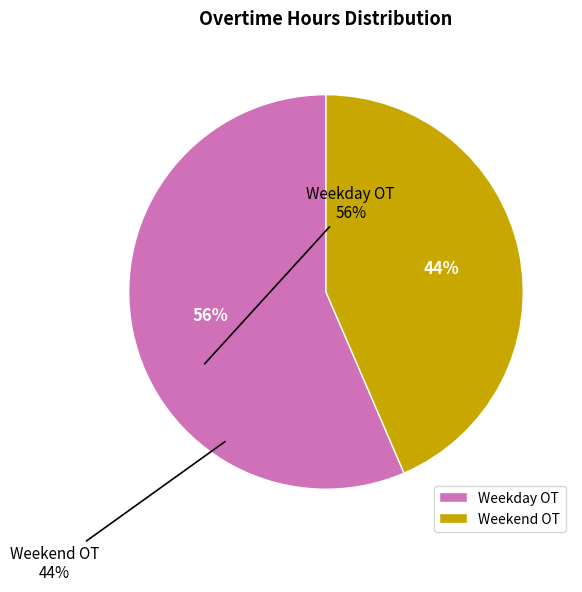

Approximately how many times larger is the value at Weekend OT compared to Weekday OT?

0.8